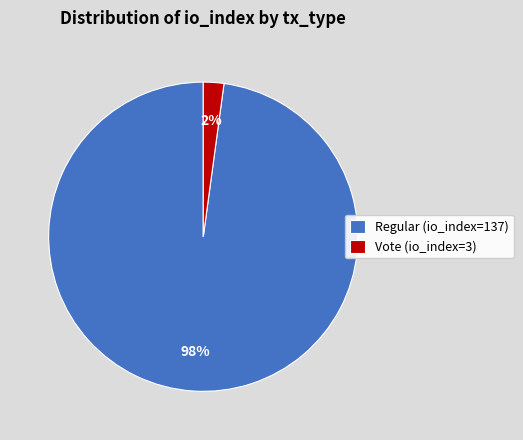

Between Regular (io_index=137) and Vote (io_index=3), which is larger?

Regular (io_index=137)